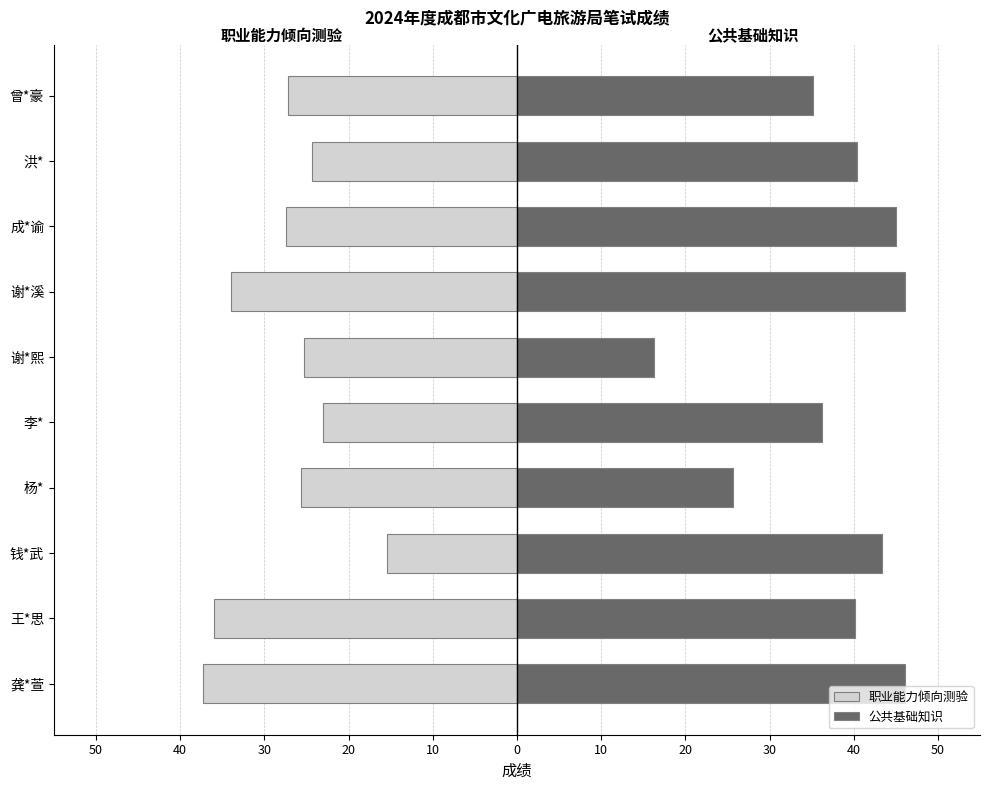

Reading right to left, list all the values displayed in this chart.

职业能力倾向测验: -27.2	-24.4	-27.4	-34.0	-25.3	-23.1	-25.7	-15.4	-36.0	-37.3
公共基础知识: 35.2	40.4	45.0	46.1	16.3	36.2	25.7	43.3	40.1	46.1